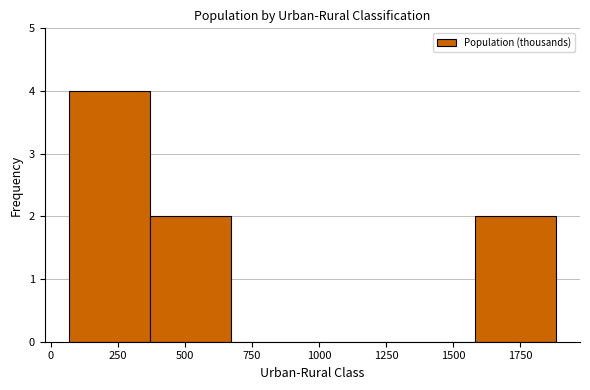

How tall is the bar that spans 1600 to 1900 on the x-axis? Neither the bar edges nor the heights are printed on the chart, so give them approximately, as read against the axes.

2